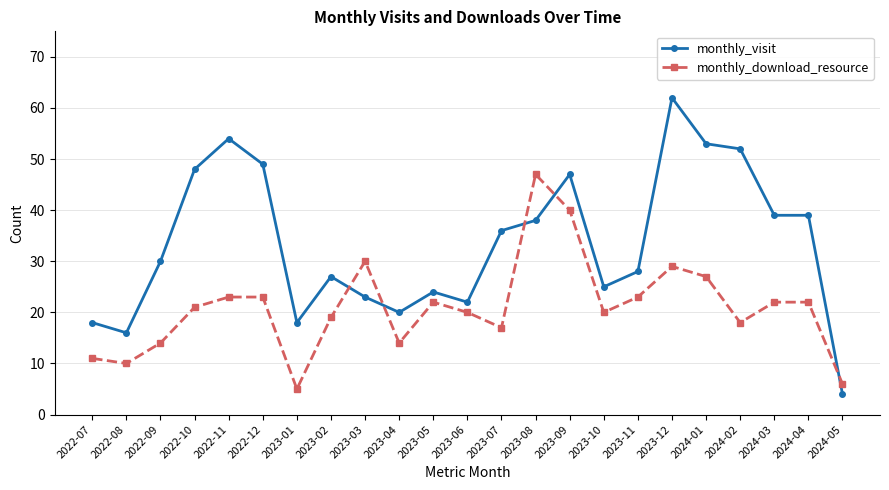

At which category does monthly_visit reach its first local valley?

2022-08